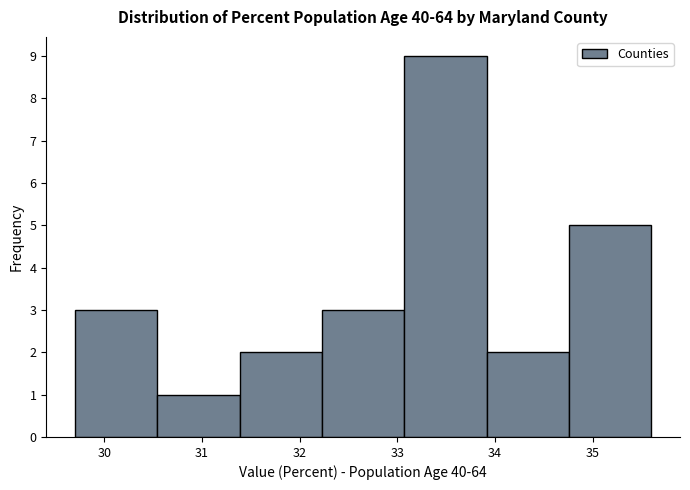

Which range on the x-axis has the tallest bar?

33.1 to 33.9